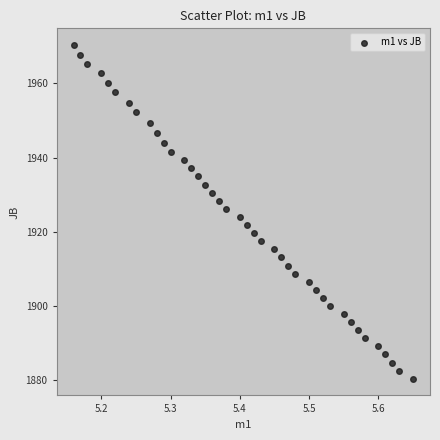

What is the range of Y values (max minus min)?

89.8